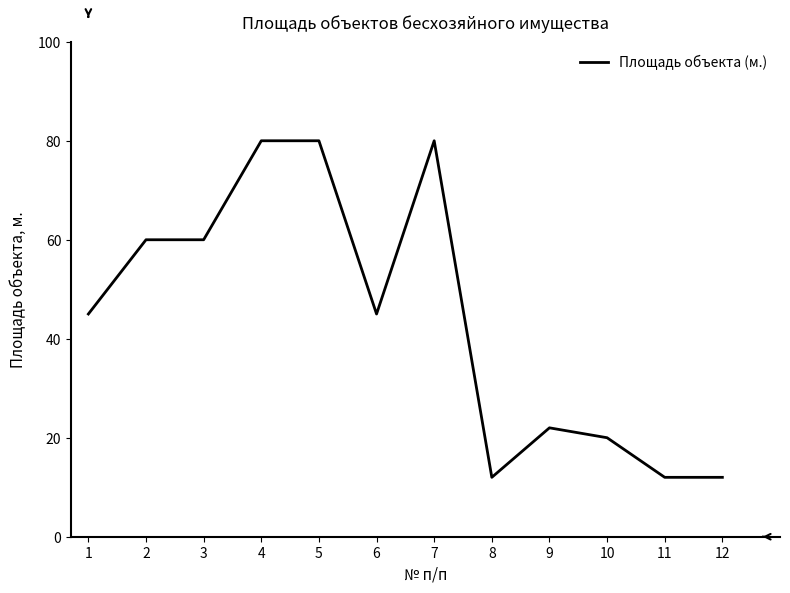

Does the chart display data point markers on the line(s)?

No